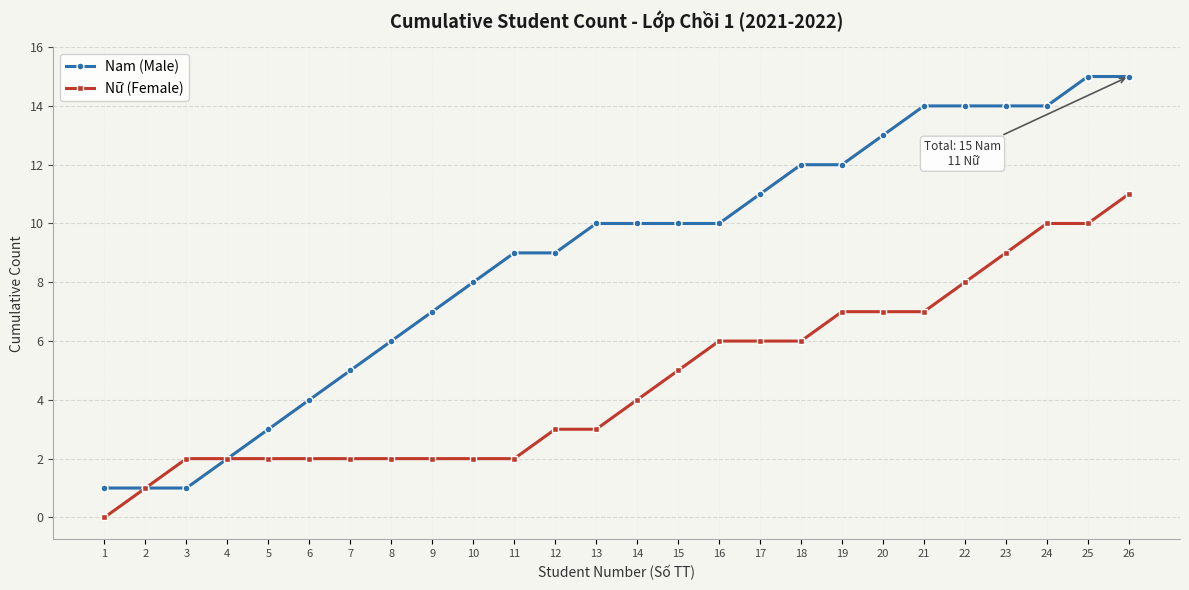

How many categories are shown in the chart?

26